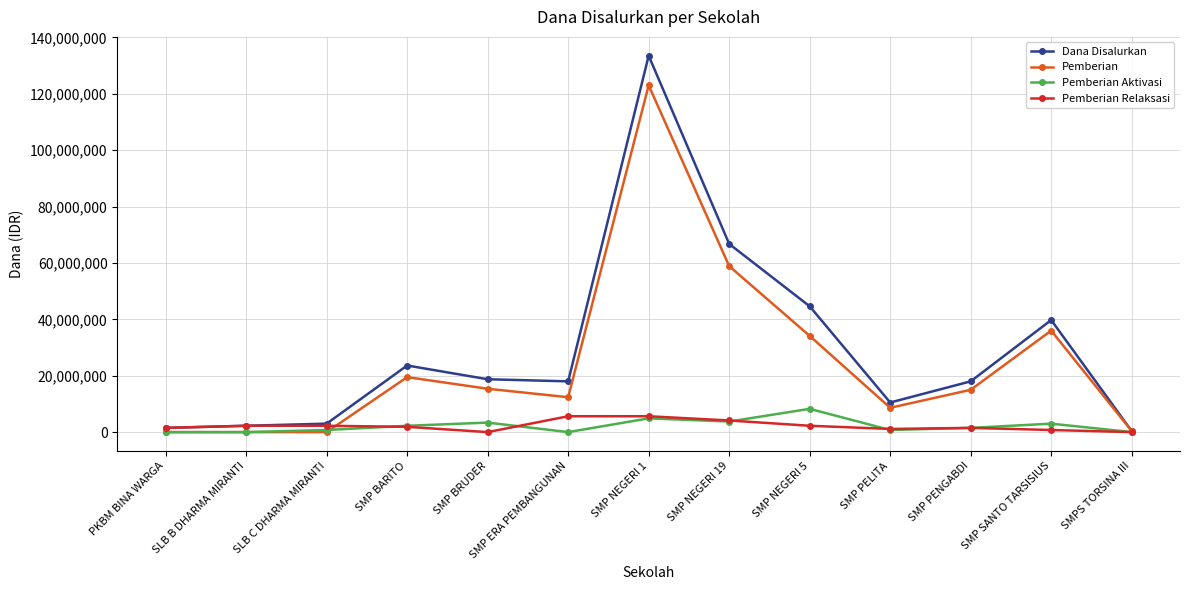

What is the label of the 6th point from the left?

SMP ERA PEMBANGUNAN